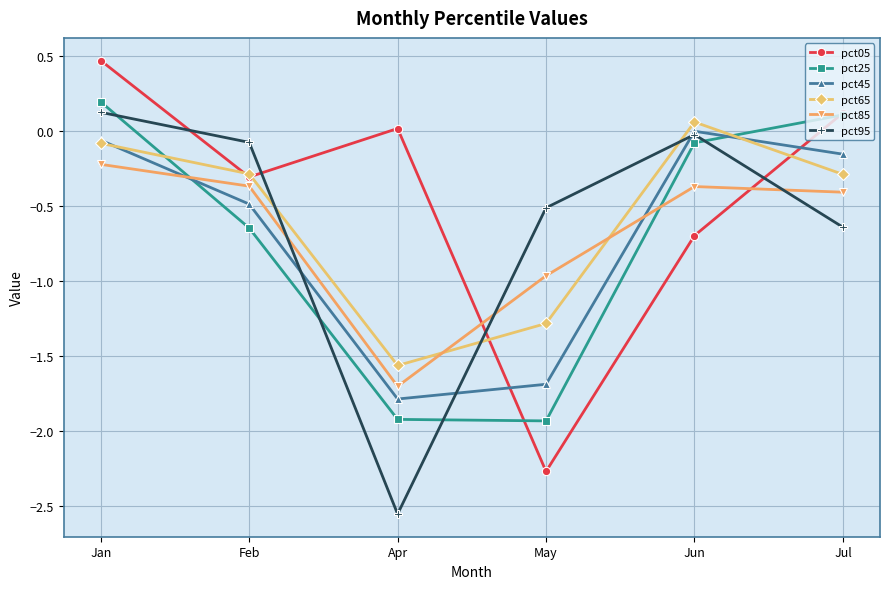

Where do pct65 and pct95 first cross each other?

Feb and Apr